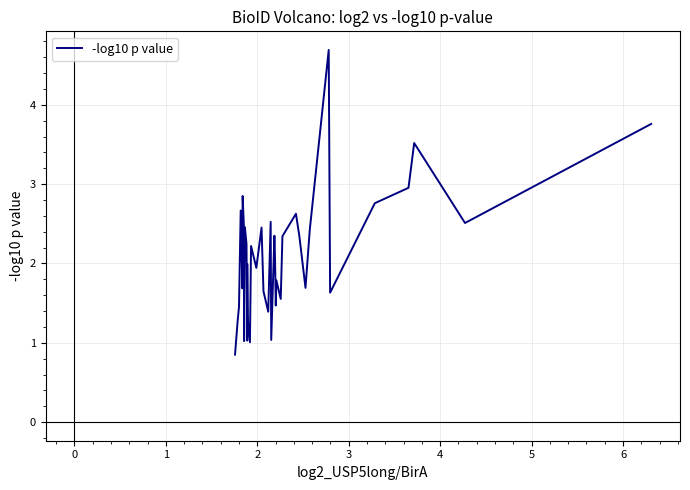

What is the greatest value displayed?

4.7